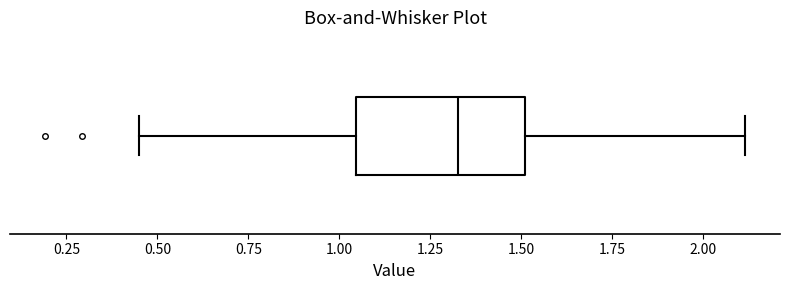

Transcribe this box plot: give where the median line is, the range the box spans, and where the two whiskers end, as read against the x-axis. The values are not printed on the chart, so give them approximately, as read against the axis.

median 1.35, box 1.05 to 1.50, whiskers 0.45 to 2.10